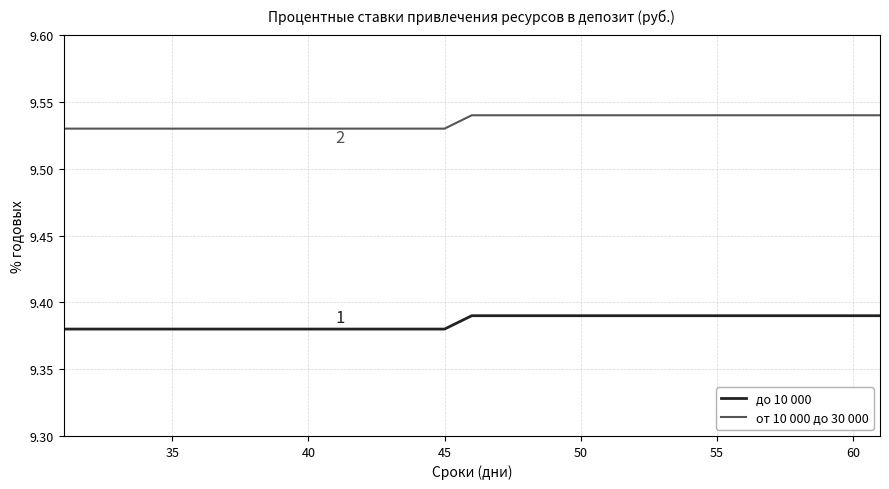

True or false: от 10 000 до 30 000 and до 10 000 cross at least once.

False